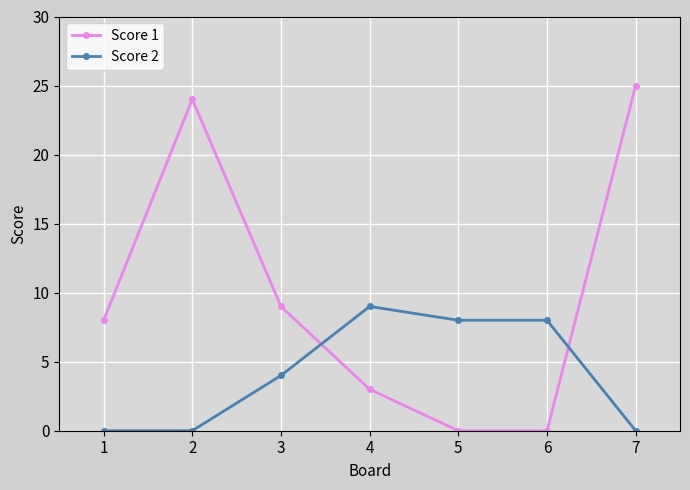

What is the difference between the Score 1 values at 2 and 6?

24